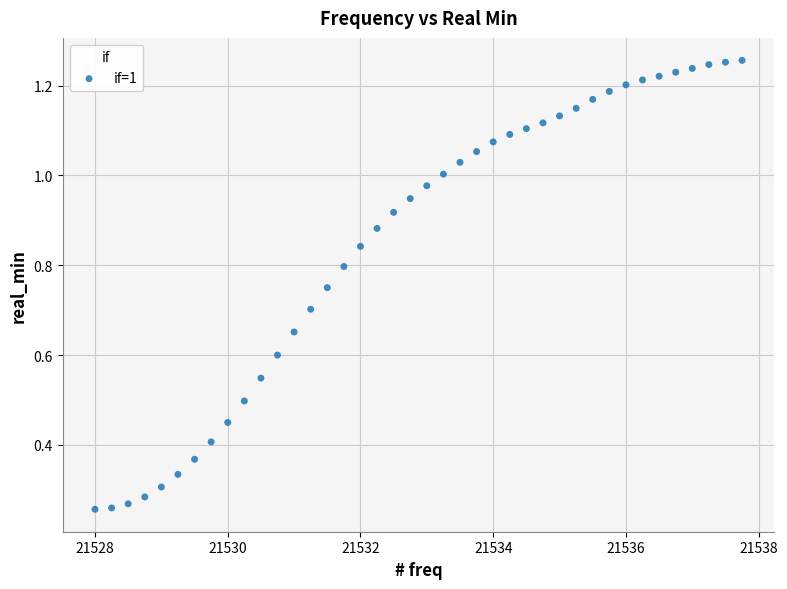

What is the range of X values (max minus min)?

9.8